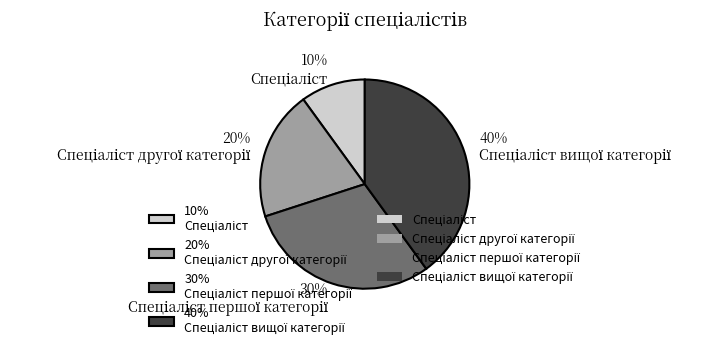

To the nearest percent, what is the difference between the largest and smallest slice percentages?

30%